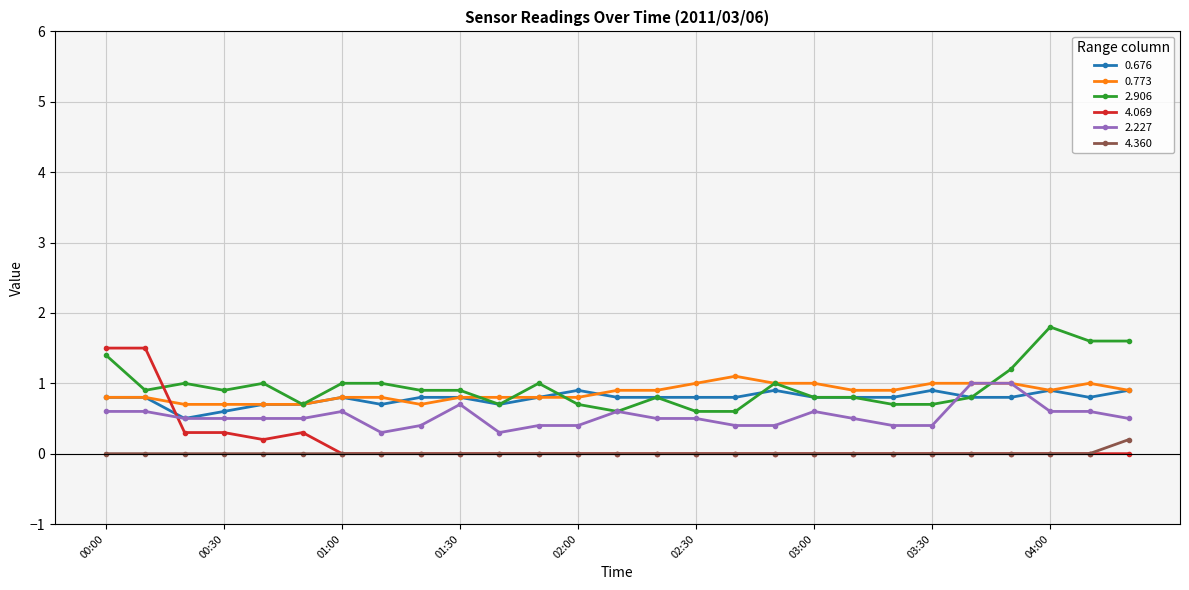

What is the average value of the 0.773 series?

0.9